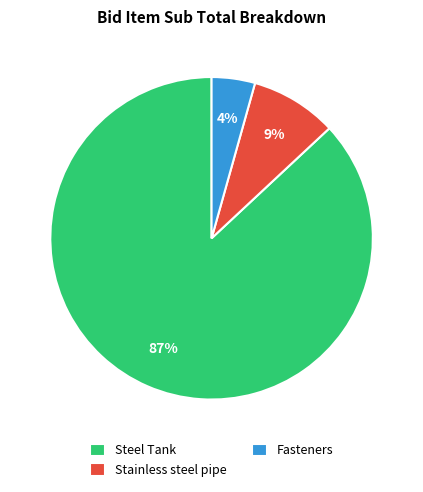

Count the number of slices in the pie.

3